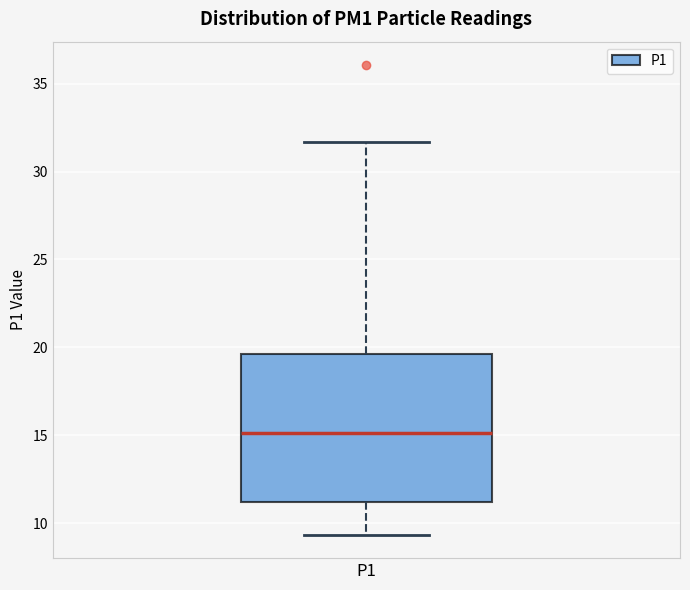

Read this box plot against the y-axis: the position of the median line, the range covered by the box, and the ends of both whiskers. The values are not printed on the chart, so give them approximately, as read against the axis.

median 15.0, box 11.0 to 19.5, whiskers 9.5 to 31.5